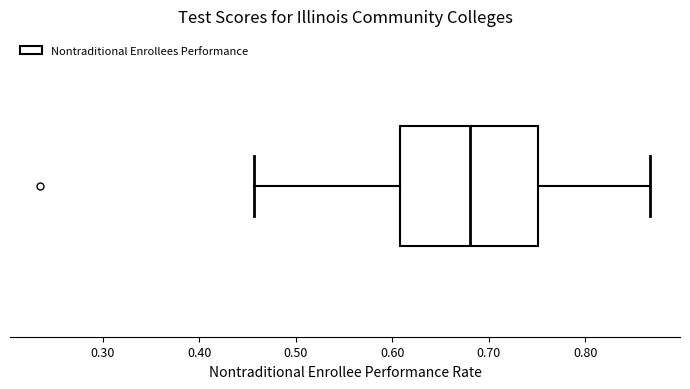

Transcribe this box plot: give where the median line is, the range the box spans, and where the two whiskers end, as read against the x-axis. The values are not printed on the chart, so give them approximately, as read against the axis.

median 0.68, box 0.61 to 0.75, whiskers 0.46 to 0.87